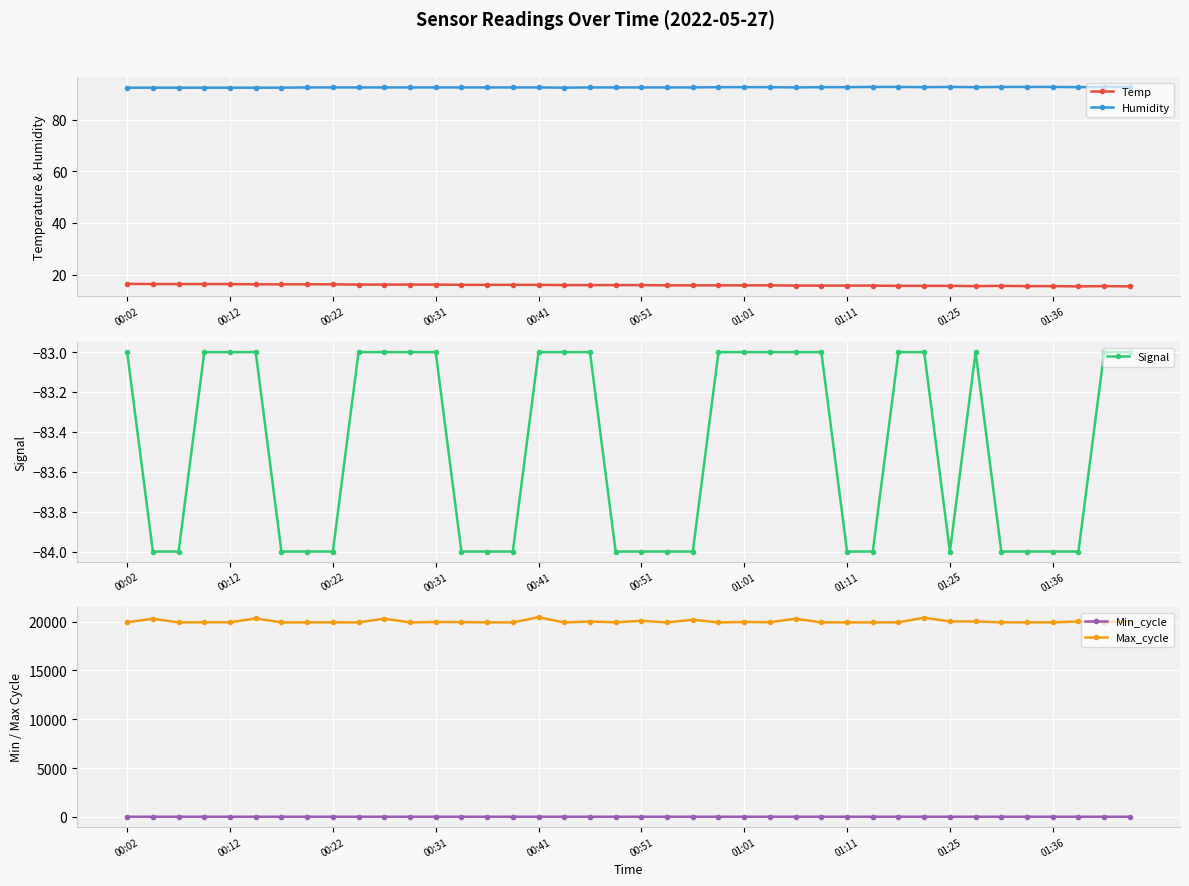

True or false: Humidity has a value of 61.3 at 01:11.

False